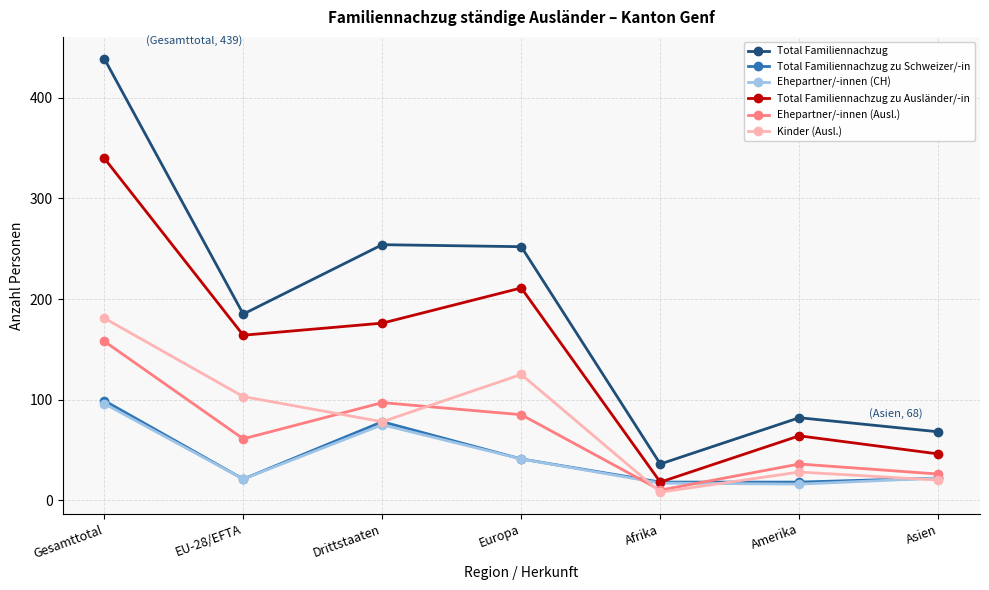

Does the chart display data point markers on the line(s)?

Yes